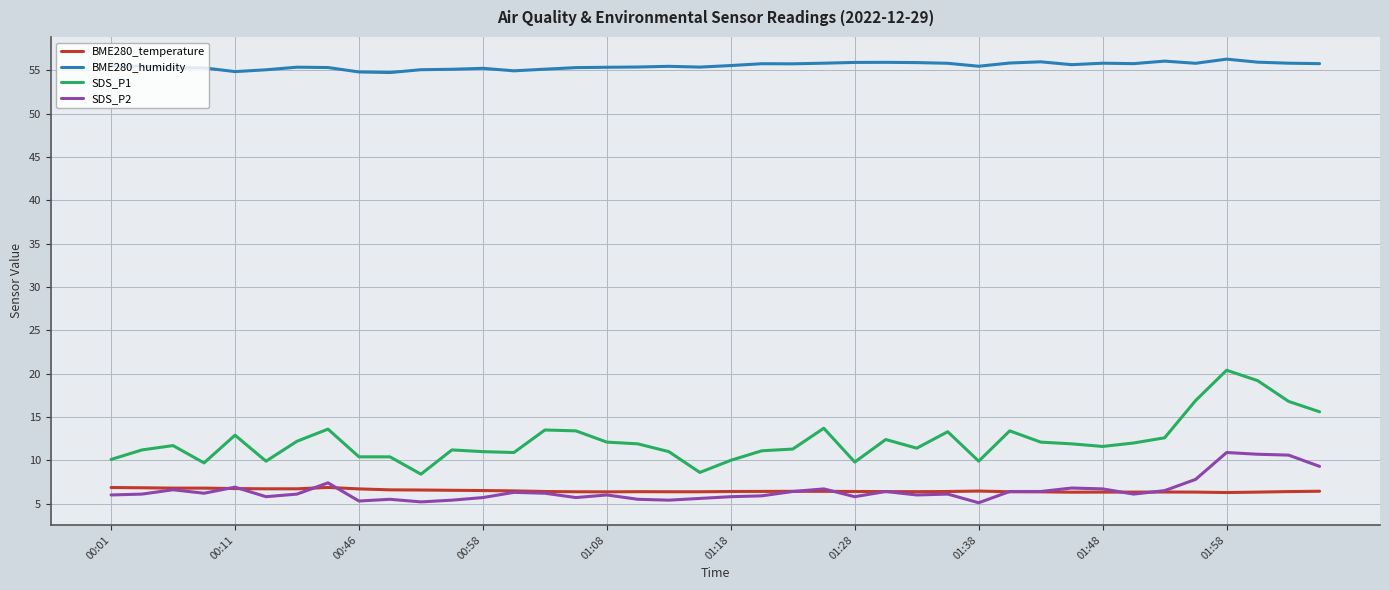

Which series has the widest spread of values?

SDS_P1